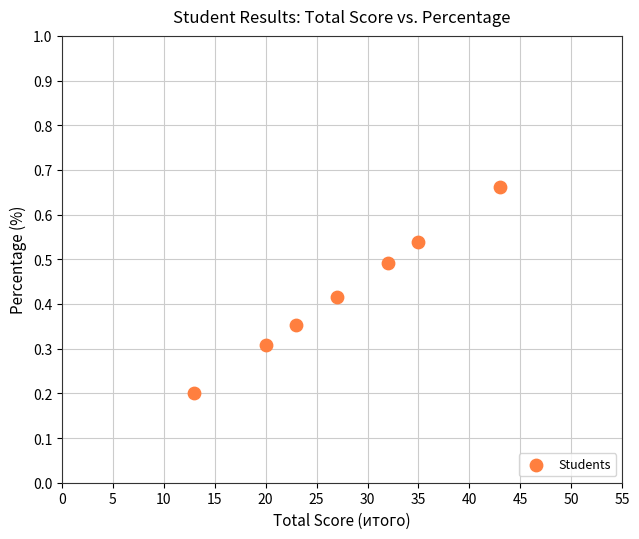

What is the average X value?

27.6